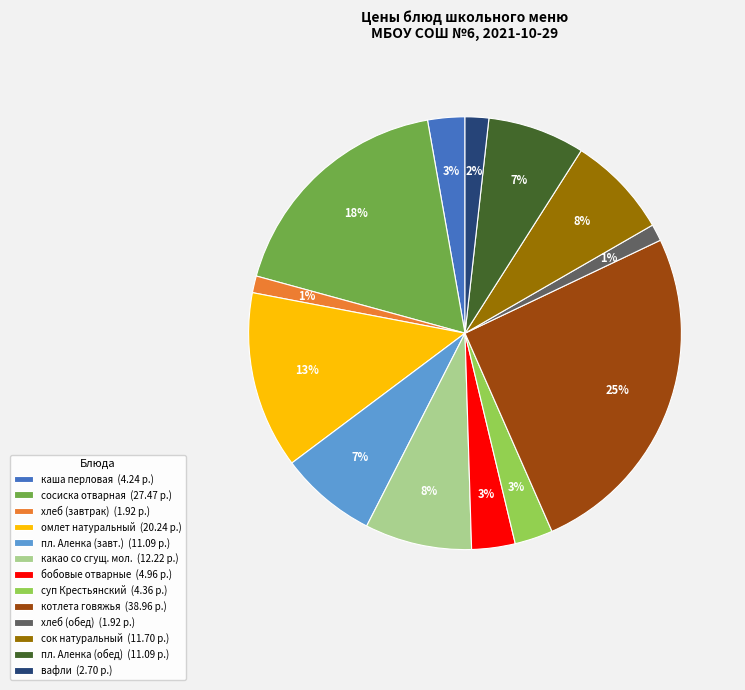

How many segments does this pie chart have?

13